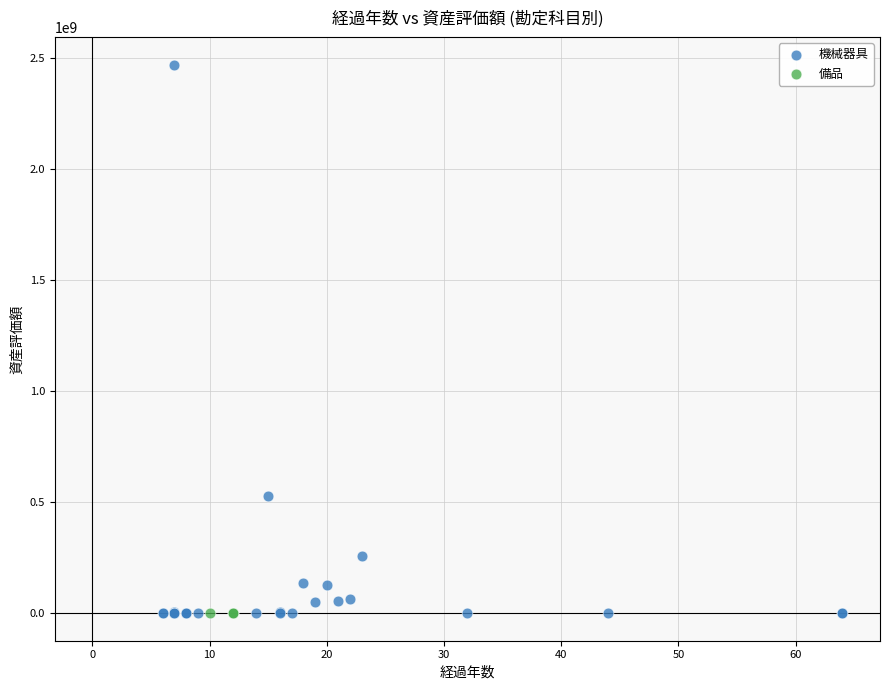

Which series has the largest Y range (max minus min)?

機械器具